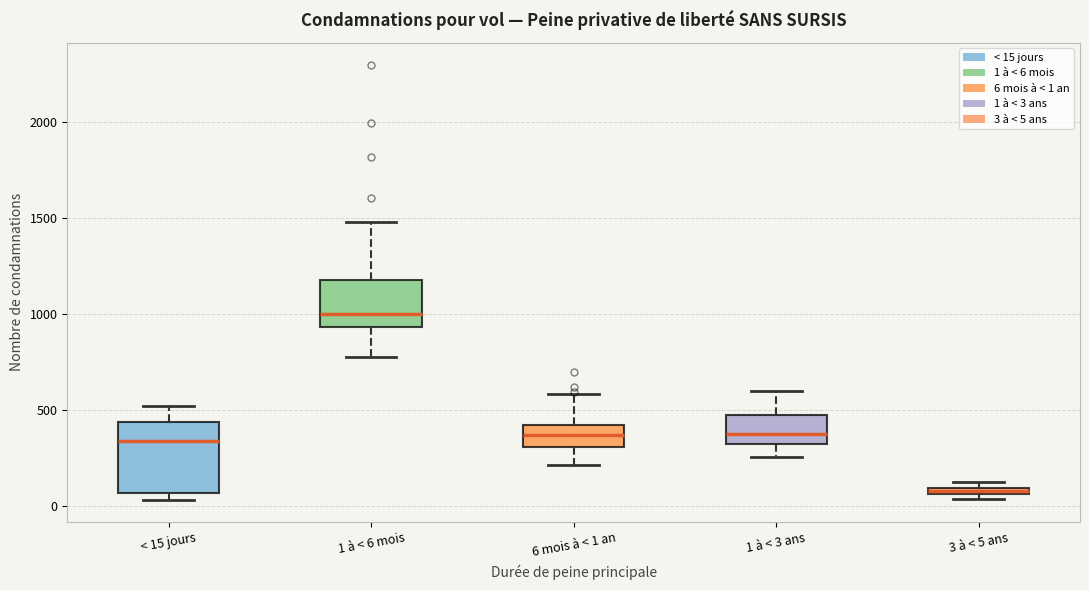

Which box's median line is the lowest?

3 à < 5 ans